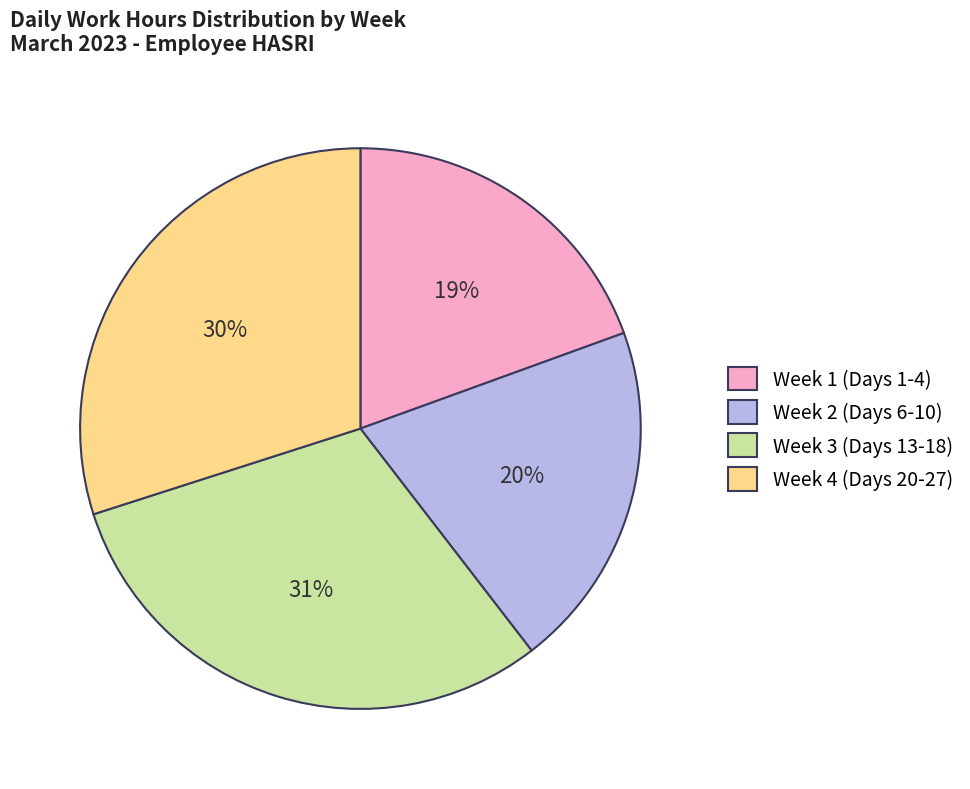

Count the number of slices in the pie.

4